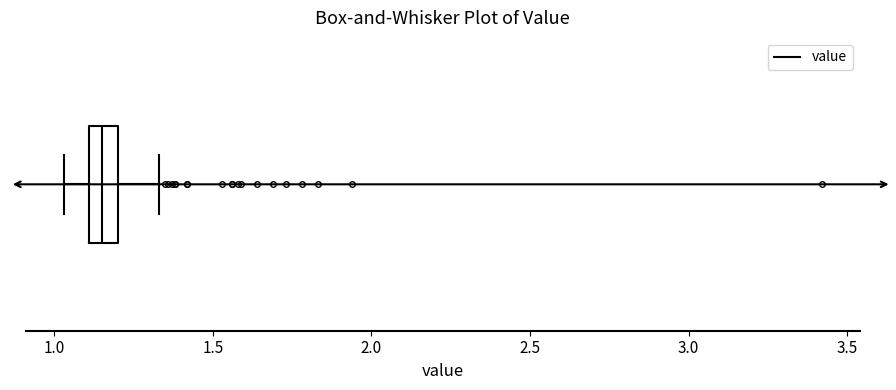

Transcribe this box plot: give where the median line is, the range the box spans, and where the two whiskers end, as read against the x-axis. The values are not printed on the chart, so give them approximately, as read against the axis.

median 1.15, box 1.10 to 1.20, whiskers 1.05 to 1.35